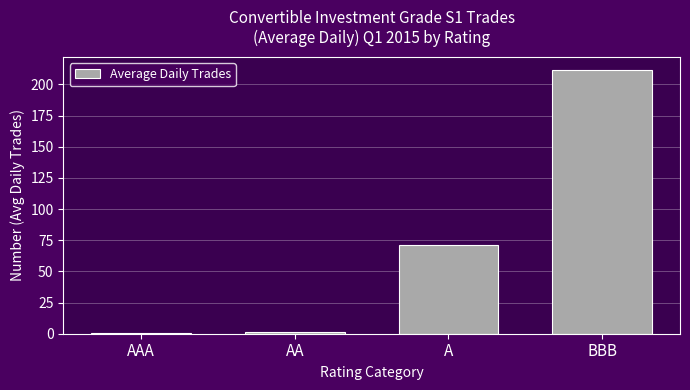

Reading left to right, extract all data points from this chart.

AAA=0.4	AA=1.3	A=70.8	BBB=211.6